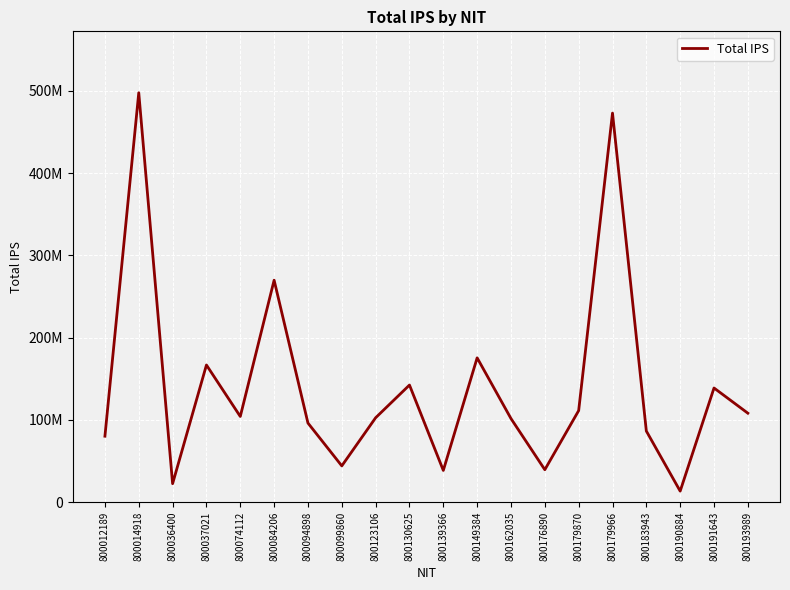

Between 800191643 and 800012189, which is larger?

800191643